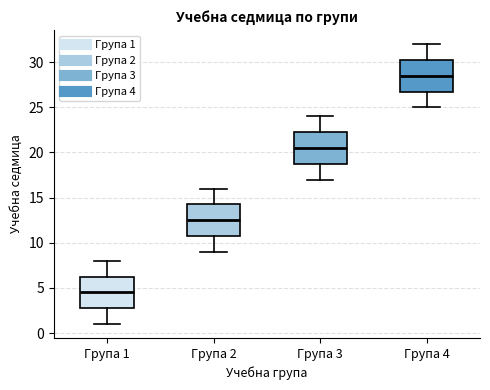

Reading left to right, read every box against the y-axis: the position of its median line, the range the box covers, and the ends of its whiskers. The values are not printed on the chart, so give them approximately, as read against the axis.

Група 1: median 4.5, box 3.0 to 6.5, whiskers 1.0 to 8.0
Група 2: median 12.5, box 11.0 to 14.5, whiskers 9.0 to 16.0
Група 3: median 20.5, box 19.0 to 22.5, whiskers 17.0 to 24.0
Група 4: median 28.5, box 27.0 to 30.5, whiskers 25.0 to 32.0